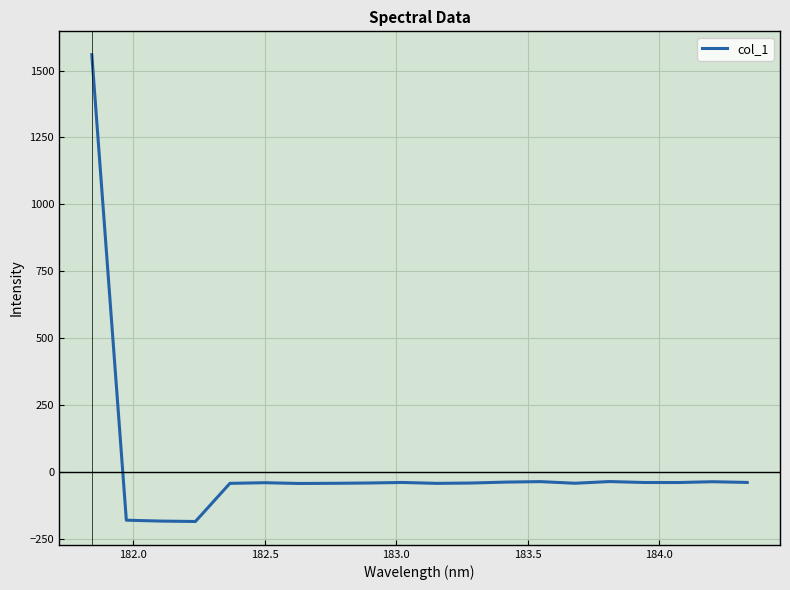

What is the difference between the maximum and minimum values?

1744.5